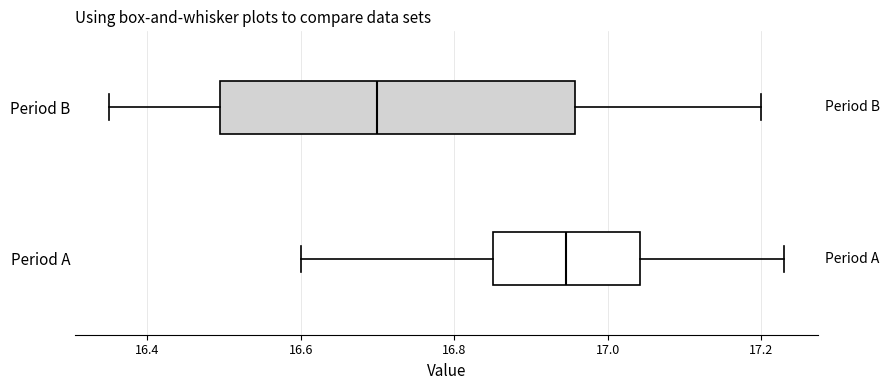

Where is the right edge of the box for Period B on the x-axis? The values are not printed on the chart, so give them approximately, as read against the axis.

16.96